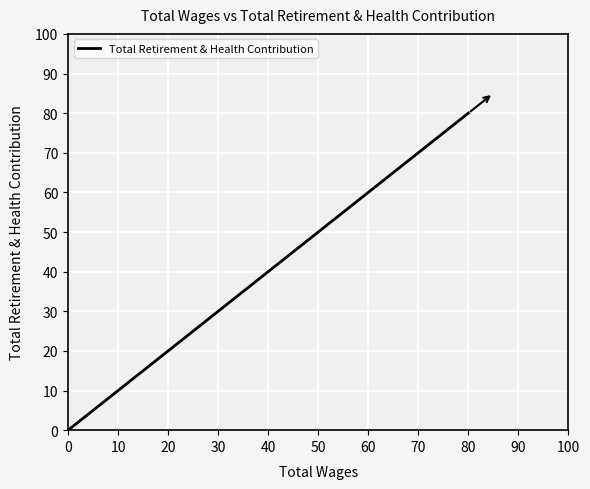

List the labels in order of value, smallest first.

0, 10, 20, 30, 40